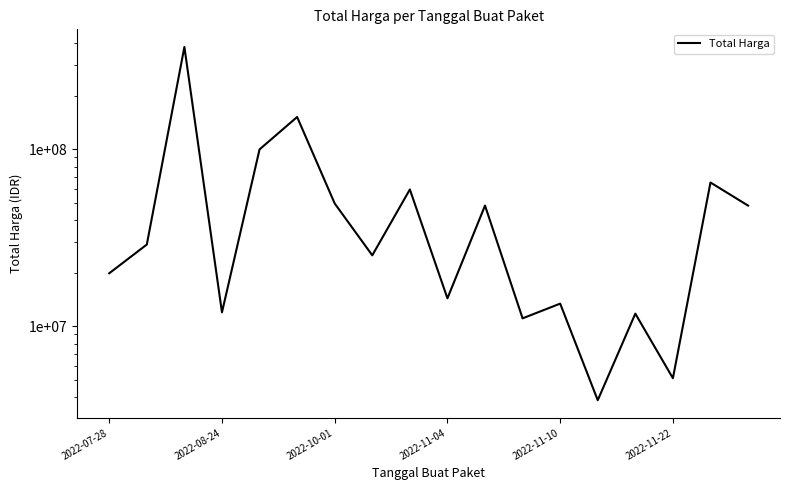

Which has a higher value, 13 or 2022-07-28?

2022-07-28